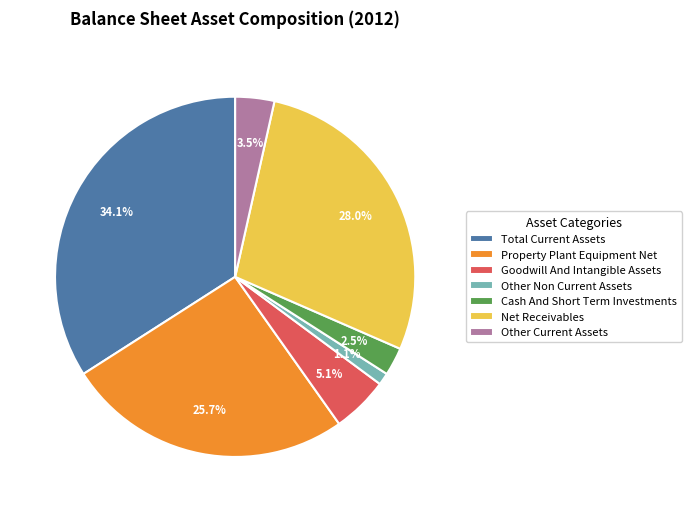

Is it true that Total Current Assets is 45% of the pie?

False